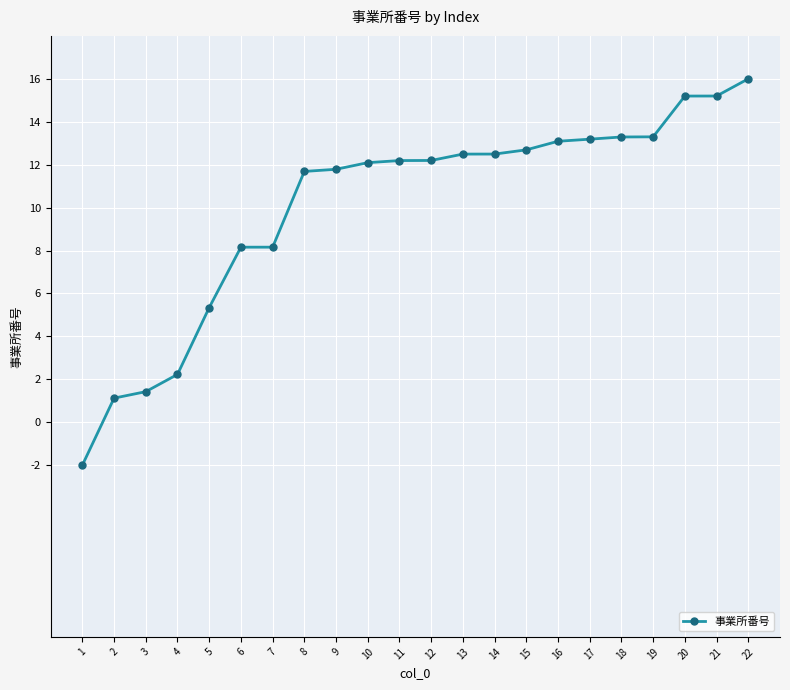

True or false: the data shows 18.7 at 17.

False